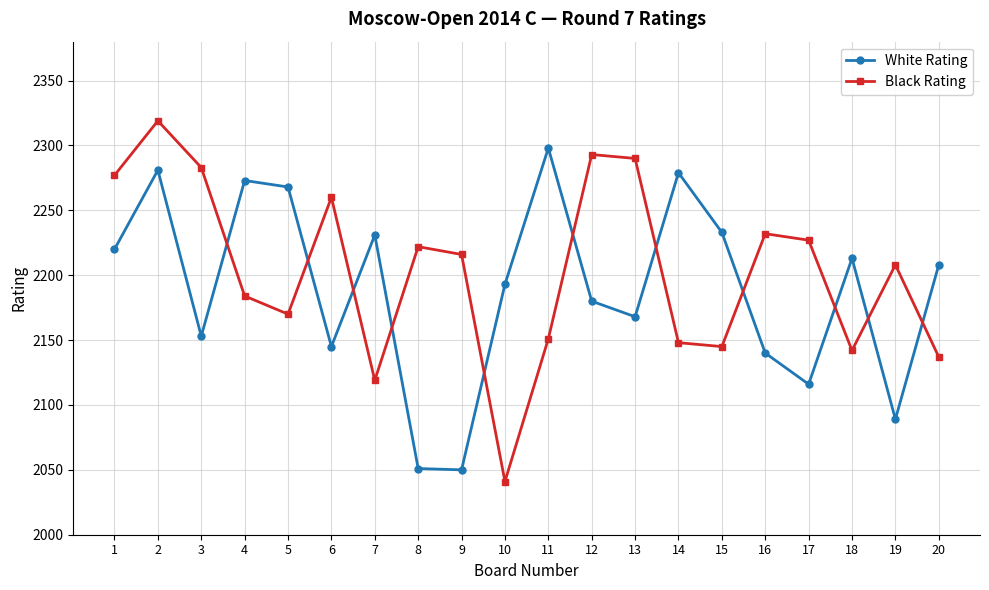

What is the total value across all series at 4?

4457